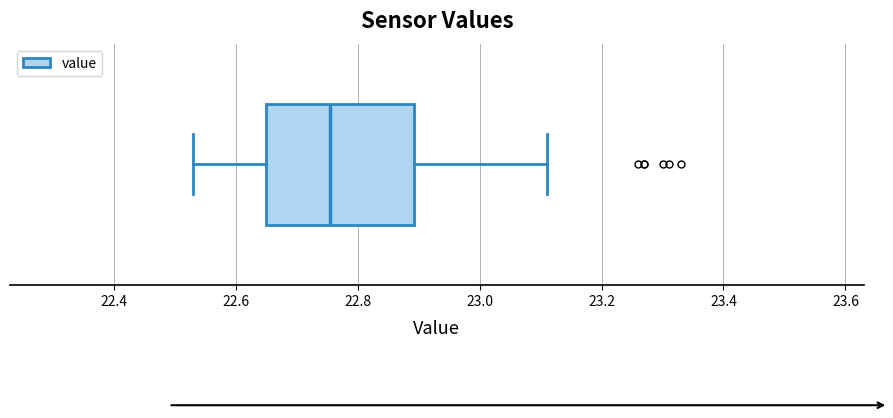

Read this box plot against the x-axis: the position of the median line, the range covered by the box, and the ends of both whiskers. The values are not printed on the chart, so give them approximately, as read against the axis.

median 22.76, box 22.66 to 22.90, whiskers 22.54 to 23.12